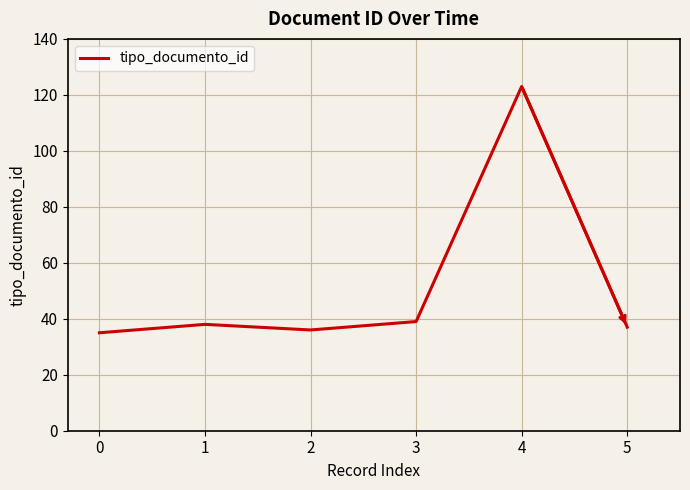

What is the sum of the values at 0 and 2?

71